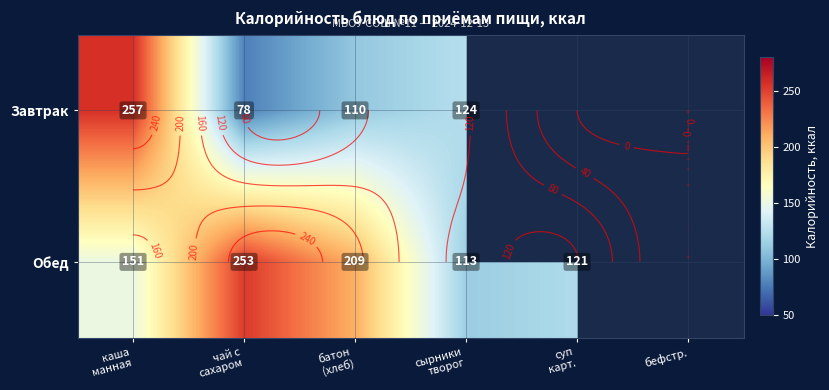

What is the total value across all series at батон
(хлеб)?

319.0